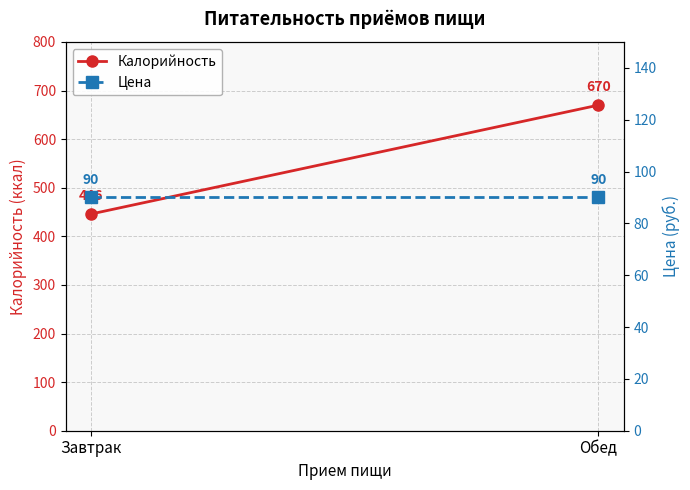

Reading left to right, what are all the values shown in this chart?

Калорийность: 446	670
Цена: 90	90